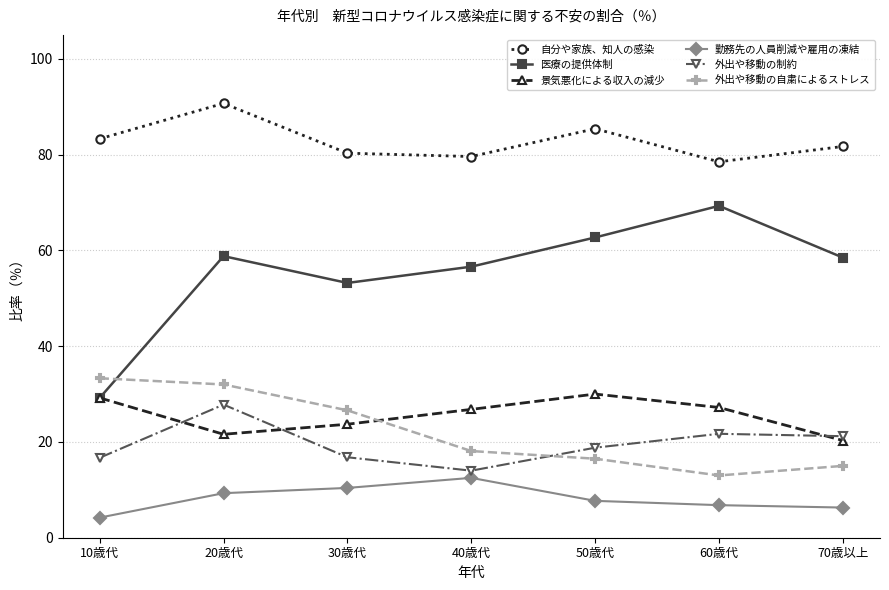

At 20歳代, list the series in order from smallest to largest.

勤務先の人員削減や雇用の凍結, 景気悪化による収入の減少, 外出や移動の制約, 外出や移動の自粛によるストレス, 医療の提供体制, 自分や家族、知人の感染